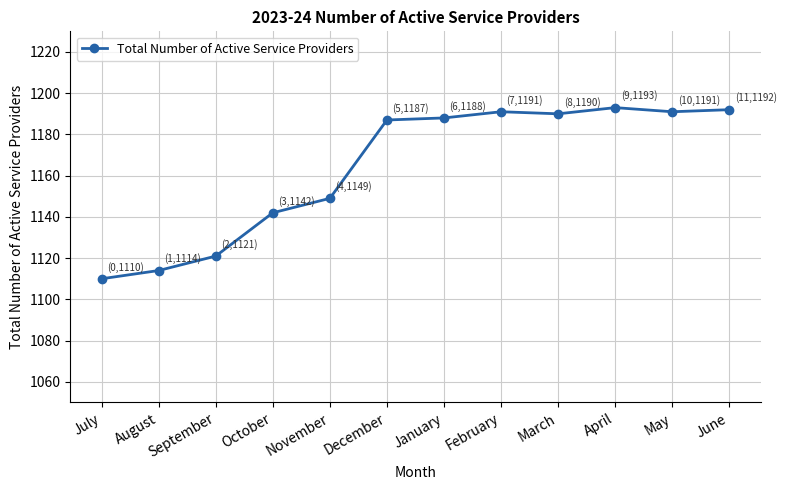

True or false: there are more than 0 points higher than both neighbors.

True